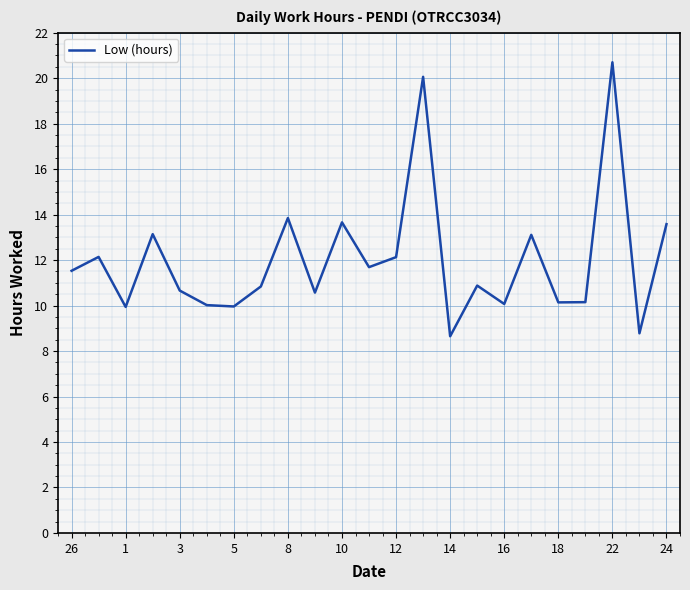

What is the greatest value displayed?

20.7